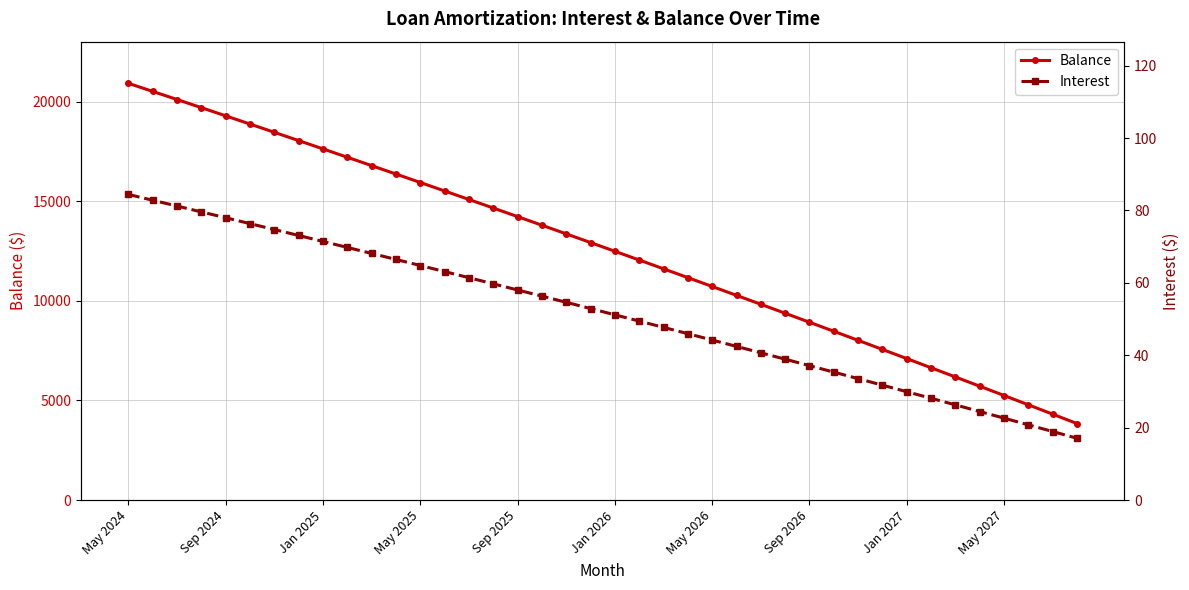

Between 14 and 15, which is larger?

14